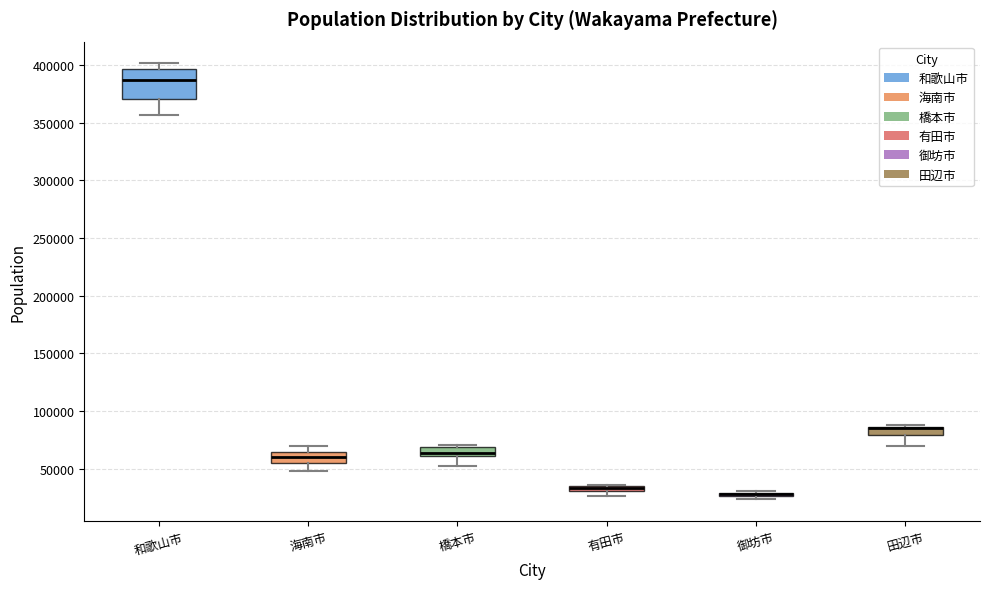

Where does the lower whisker of the box for 田辺市 end on the y-axis? The values are not printed on the chart, so give them approximately, as read against the axis.

70000